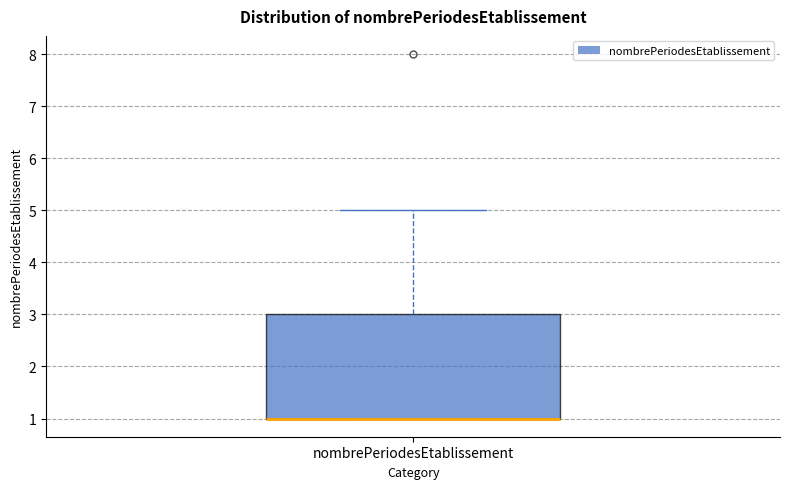

Read this box plot against the y-axis: the position of the median line, the range covered by the box, and the ends of both whiskers. The values are not printed on the chart, so give them approximately, as read against the axis.

median 1 (drawn on the box's lower edge), box 1 to 3, whiskers 1 to 5